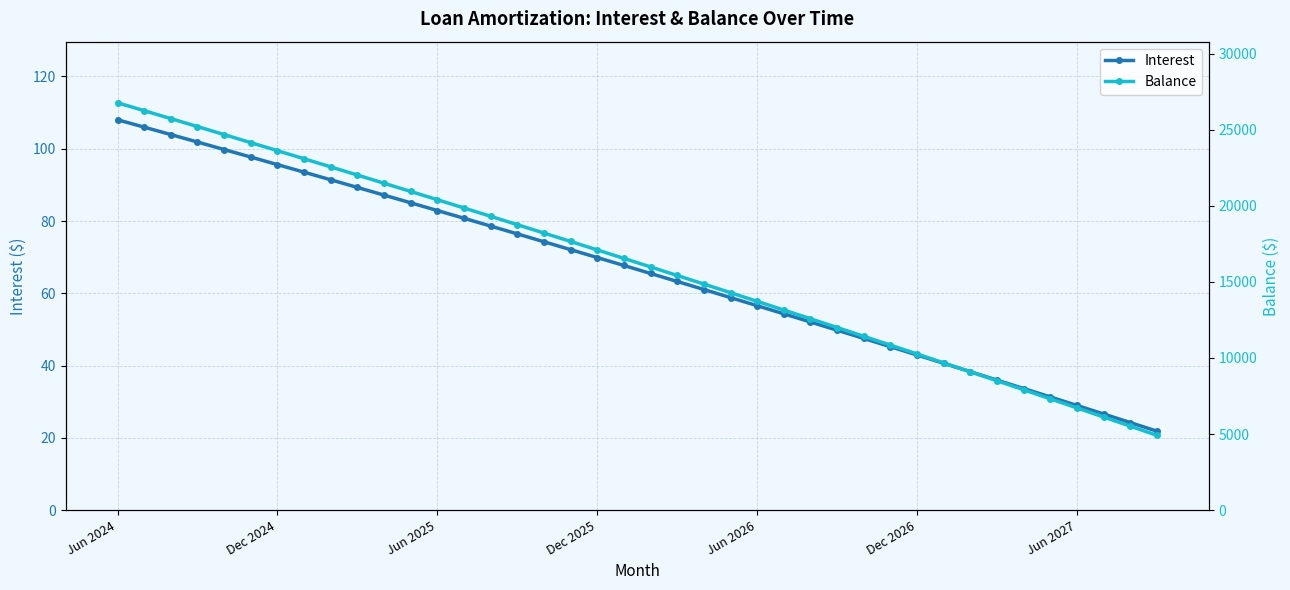

What is the highest value of the Interest series?

108.0